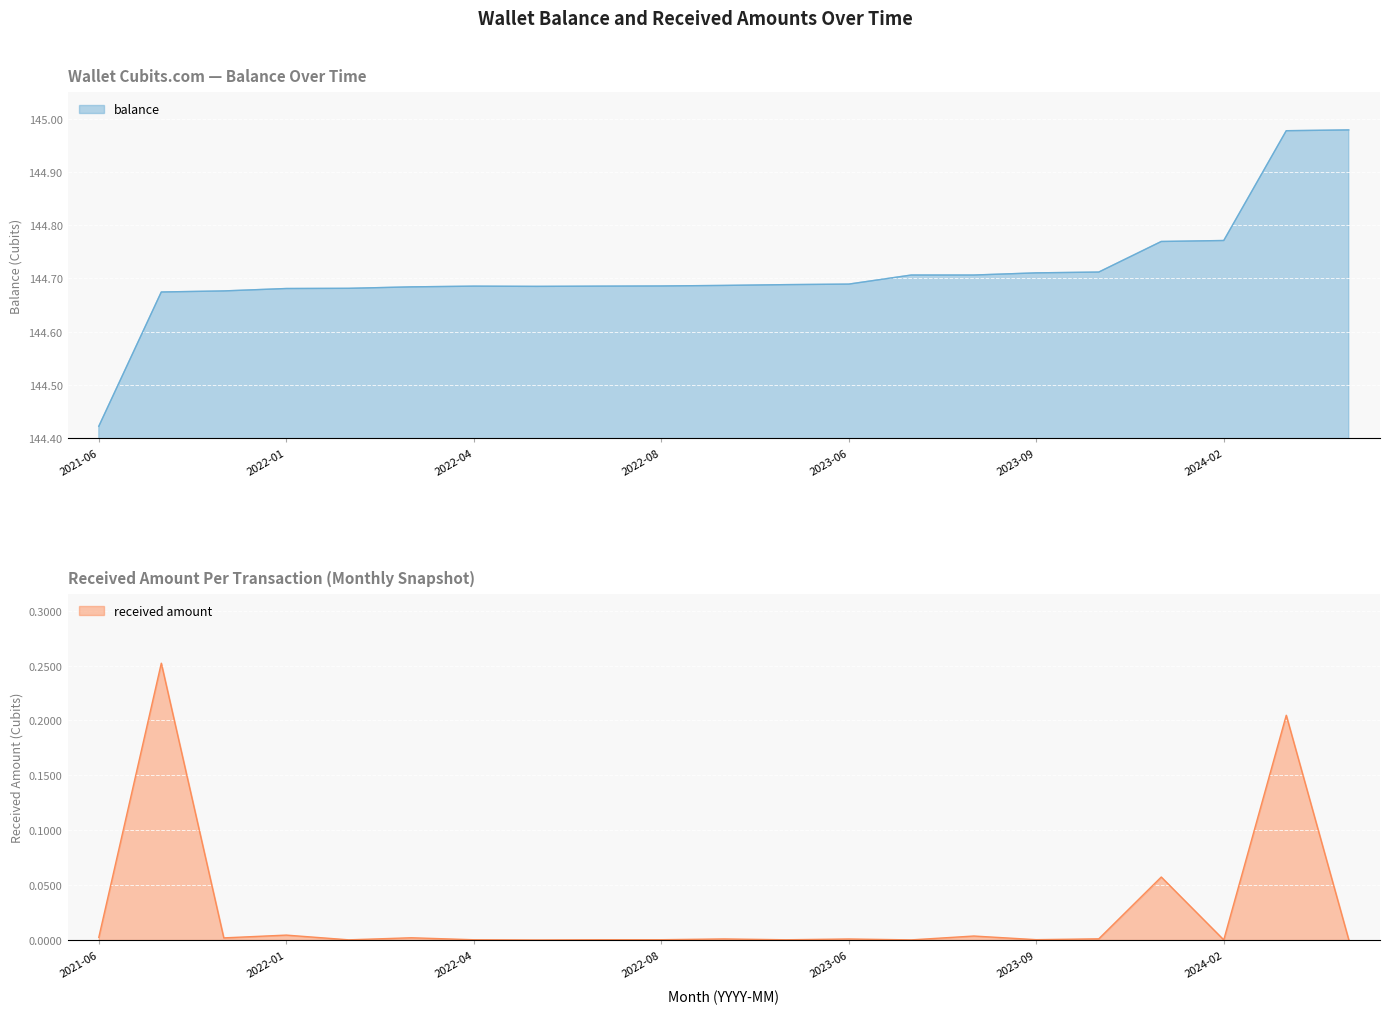

Reading right to left, transcribe all the data shown in this chart.

balance: 2024-04=145.0	2024-03=145.0	2024-02=144.8	2023-11=144.8	2023-10=144.7	2023-09=144.7	2023-08=144.7	2023-07=144.7	2023-06=144.7	2022-12=144.7	2022-09=144.7	2022-08=144.7	2022-07=144.7	2022-05=144.7	2022-04=144.7	2022-03=144.7	2022-02=144.7	2022-01=144.7	2021-12=144.7	2021-09=144.7	2021-06=144.4
received amount: 2024-04=0.0	2024-03=0.2	2024-02=0.0	2023-11=0.1	2023-10=0.0	2023-09=0.0	2023-08=0.0	2023-07=0.0	2023-06=0.0	2022-12=0.0	2022-09=0.0	2022-08=0.0	2022-07=0.0	2022-05=0.0	2022-04=0.0	2022-03=0.0	2022-02=0.0	2022-01=0.0	2021-12=0.0	2021-09=0.3	2021-06=0.0